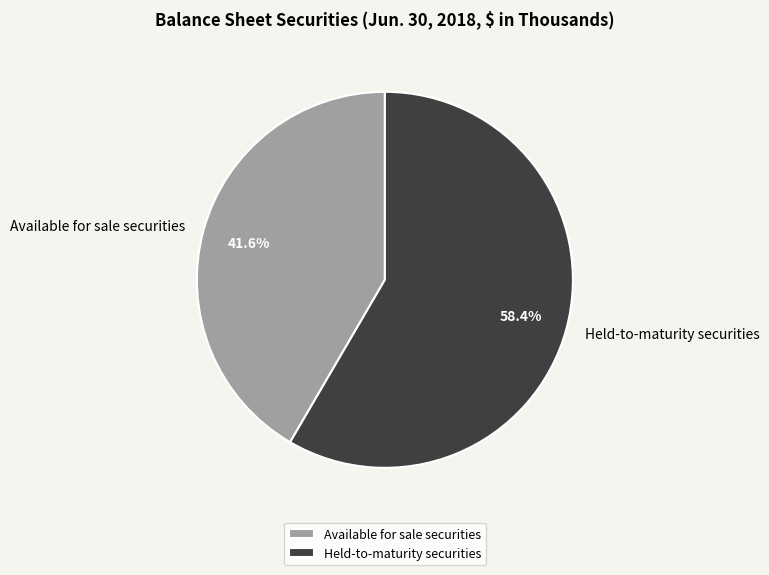

Does Held-to-maturity securities account for over 50% of the chart?

Yes